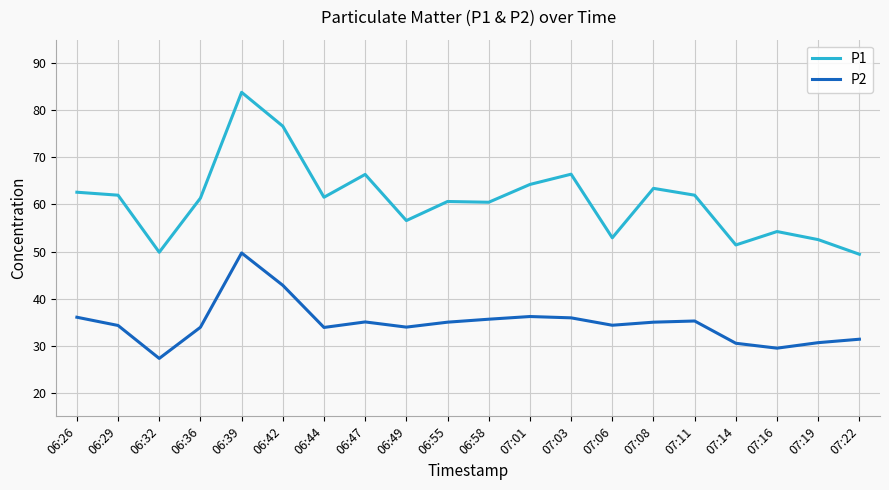

What is the difference between the maximum and minimum values in the P2 series?

22.4